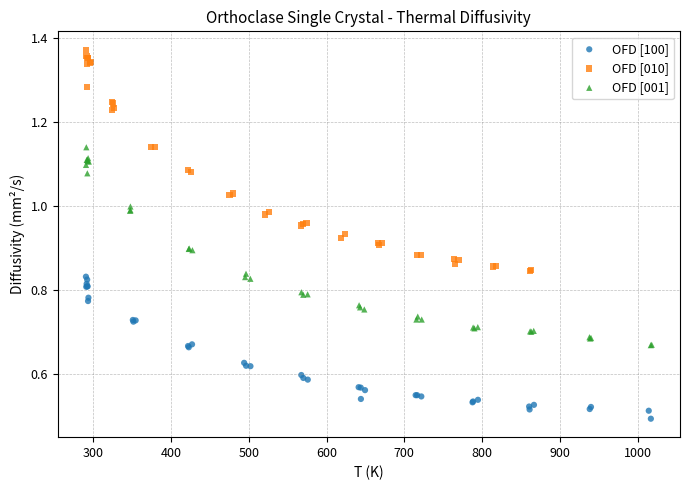

Which series reaches the maximum Y coordinate?

OFD [010]